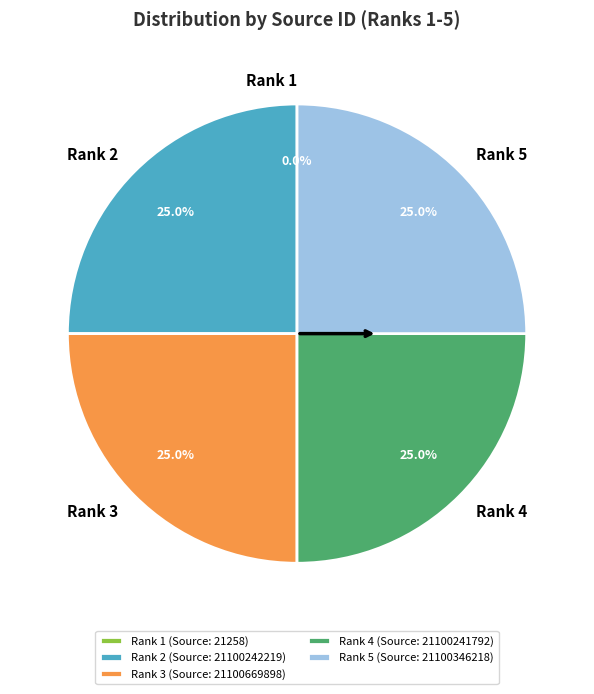

Is there any slice that represents more than half of the pie?

No